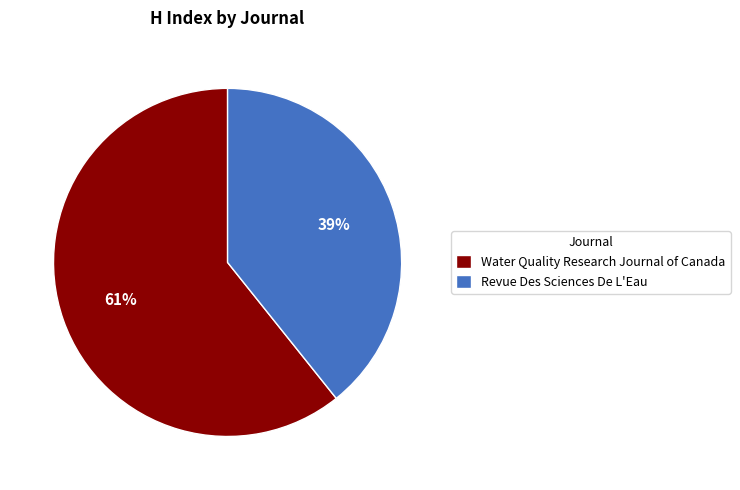

Which slice is the smallest?

Revue Des Sciences De L'Eau